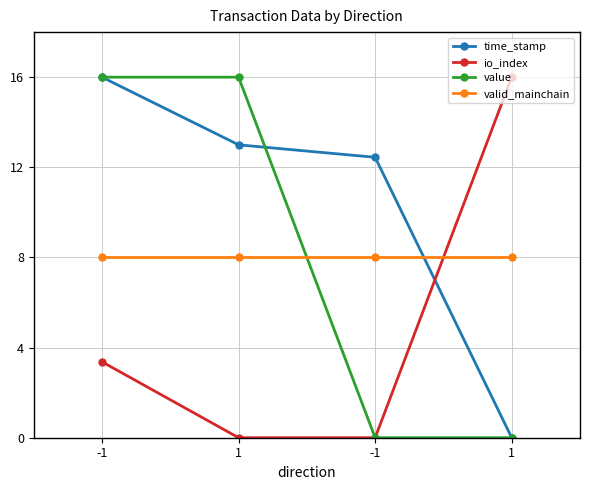

Rank the series at -1 from lowest to highest value.

io_index, valid_mainchain, time_stamp, value